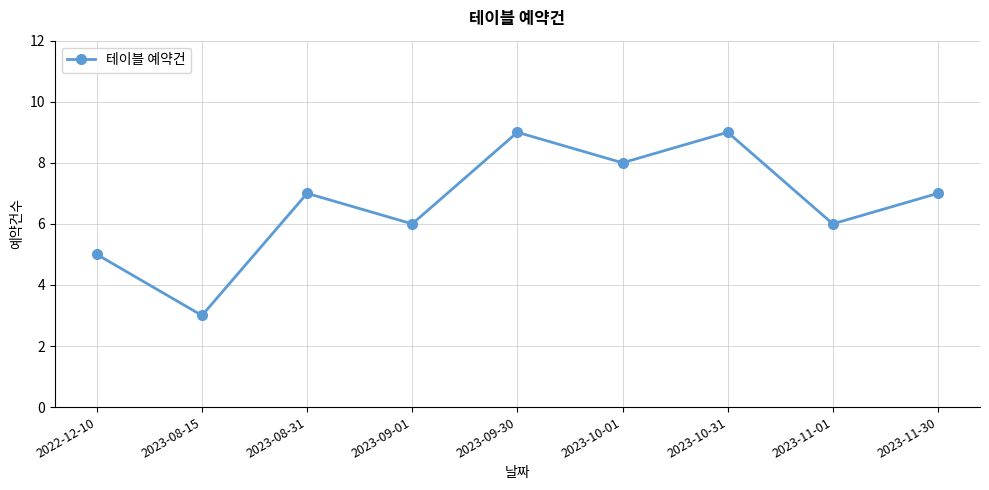

The value at 2023-08-15 is 1. True or false?

False